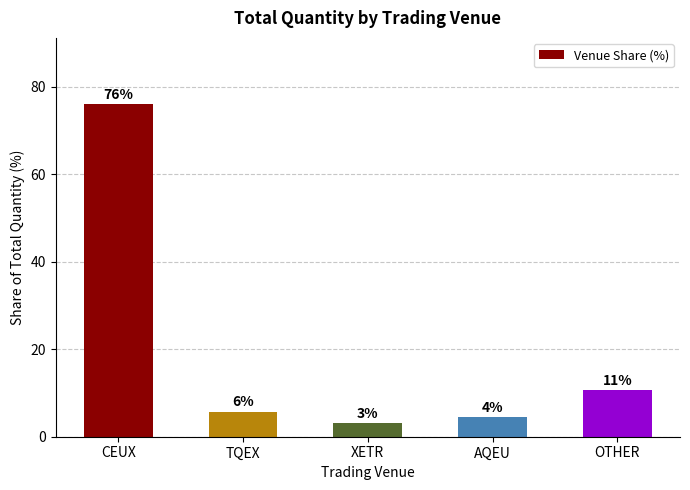

What is the difference between the maximum and minimum values?

72.8